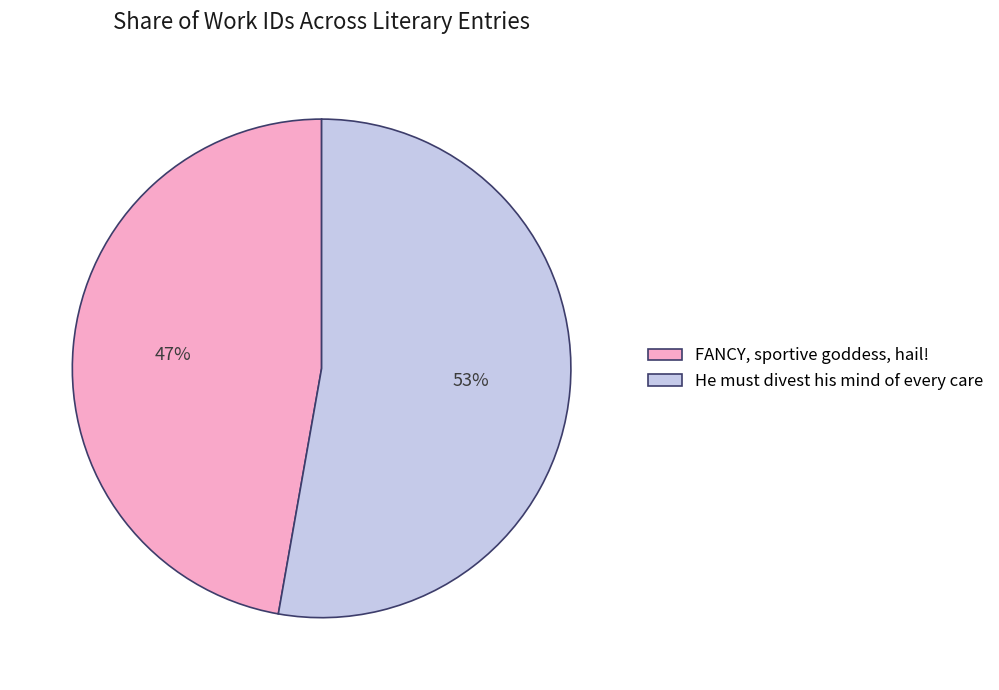

Which slice is the smallest?

FANCY, sportive goddess, hail!